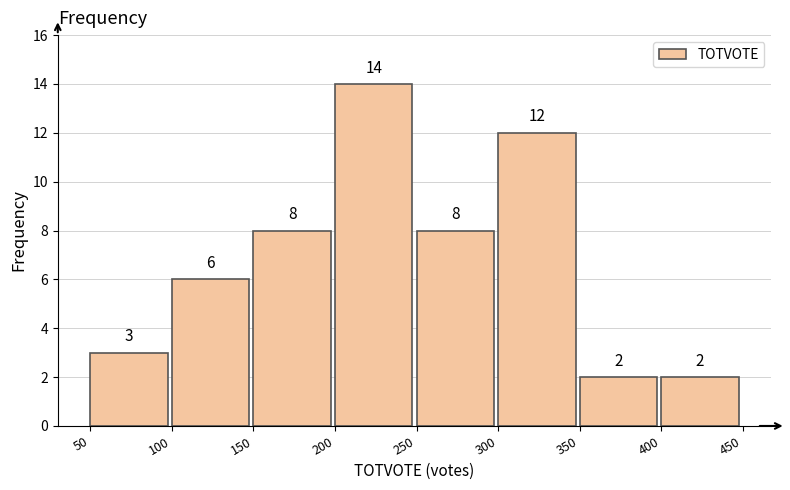

Reading left to right, list every bar in this chart as the range it spans on the x-axis followed by its height.

50 to 100: 3
100 to 150: 6
150 to 200: 8
200 to 250: 14
250 to 300: 8
300 to 350: 12
350 to 400: 2
400 to 450: 2